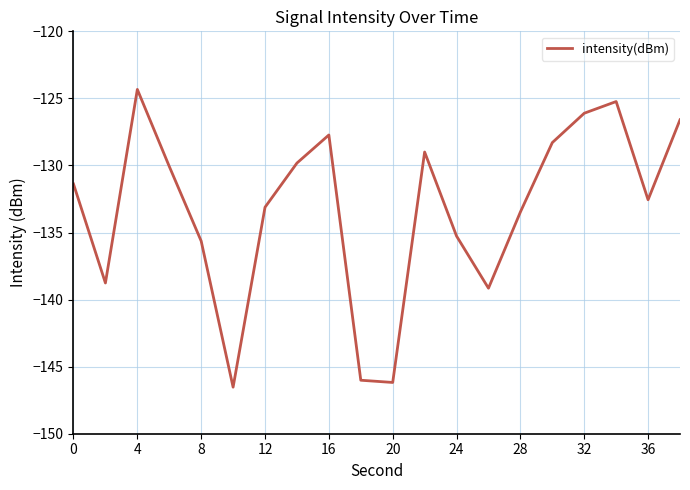

What is the difference between the maximum and minimum values?

22.2